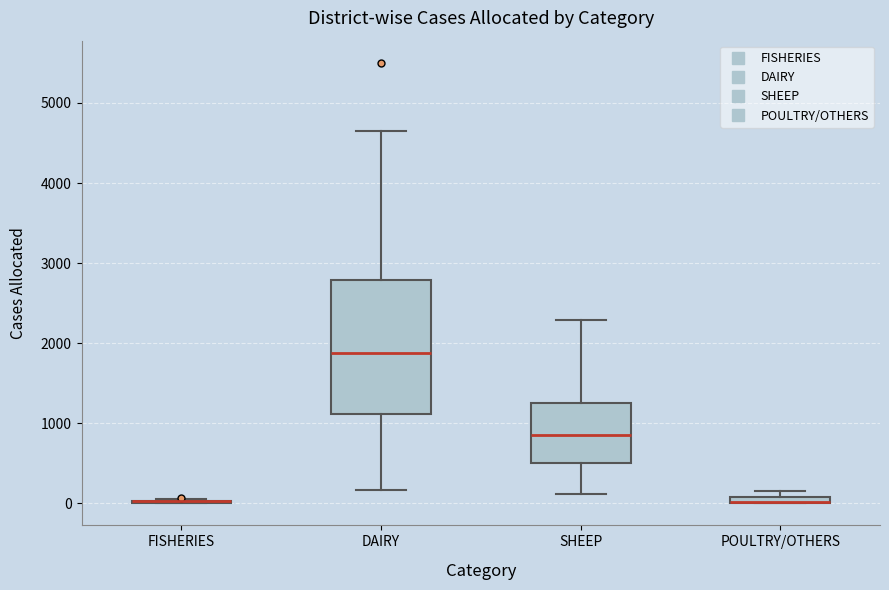

Which box is the tallest, from its lower edge to its upper edge?

DAIRY